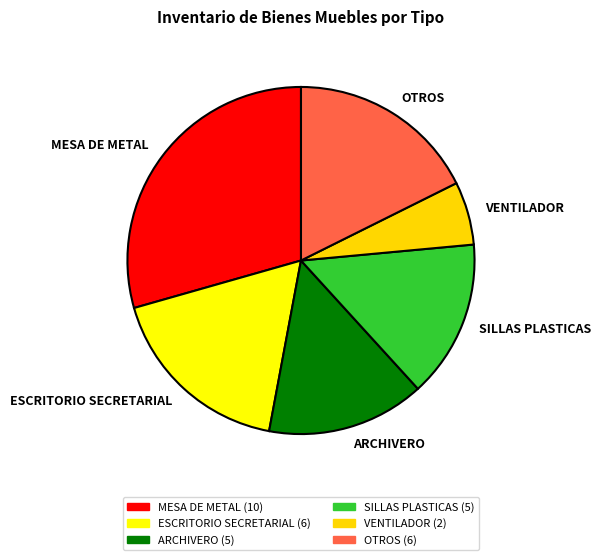

Is it true that ARCHIVERO is 15% of the pie?

True